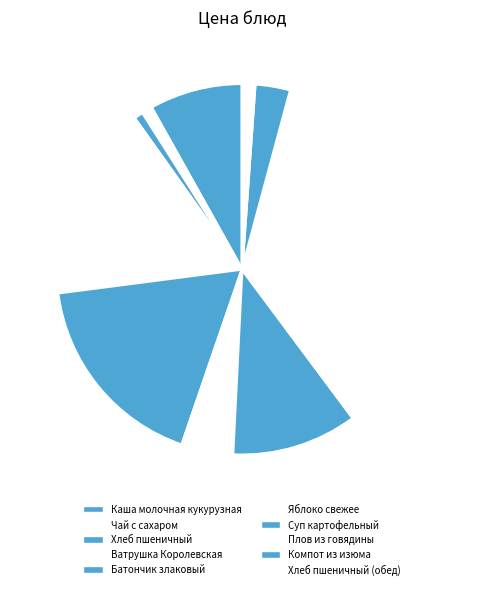

To the nearest percent, what is the average slice percentage?

10%